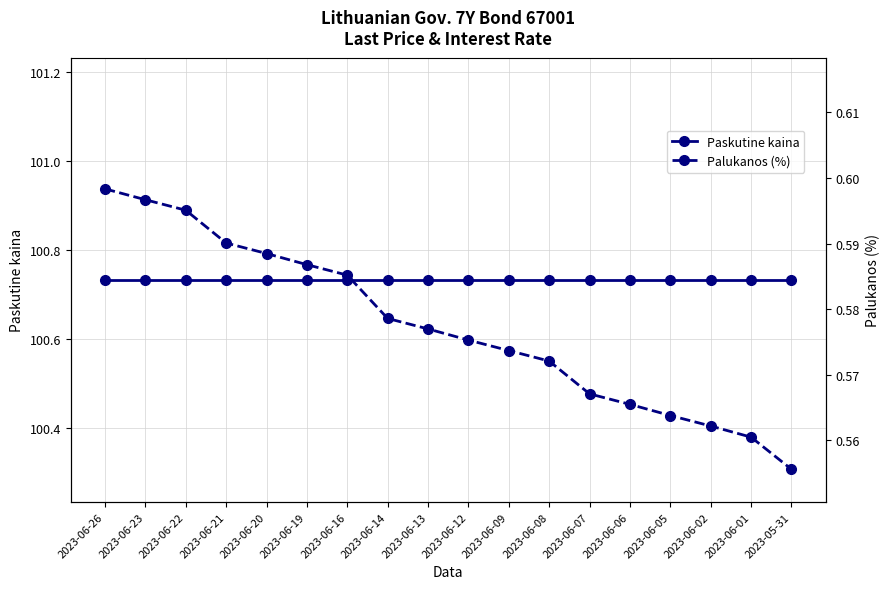

What is the total value across all series at 2023-06-19?

101.3